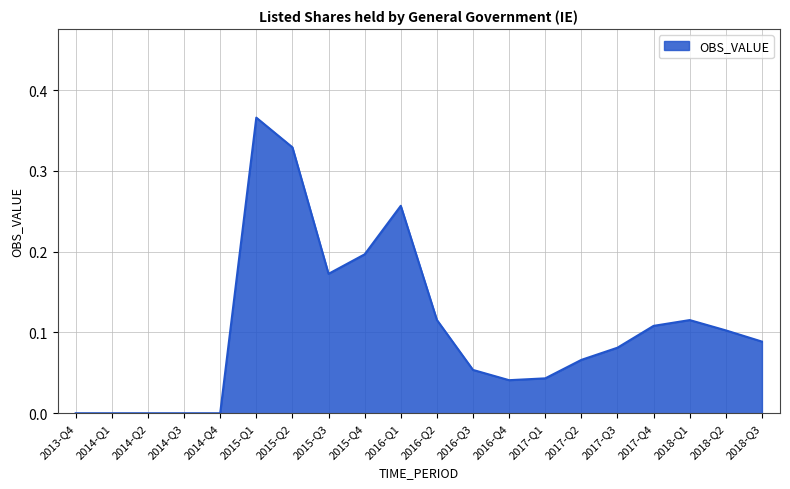

At which category does the chart reach its peak across all series?

2015-Q1